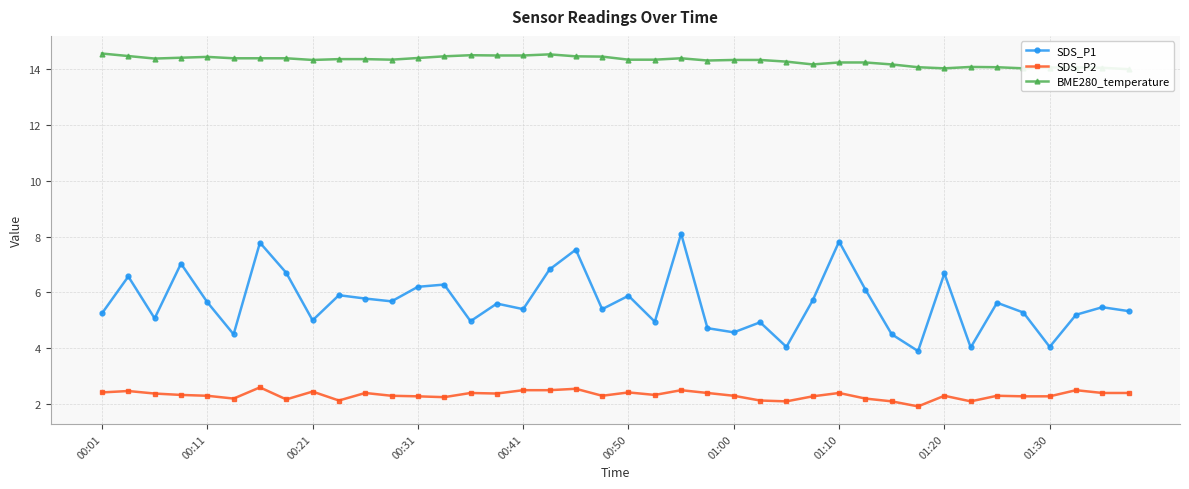

What is the average value of the BME280_temperature series?

14.3